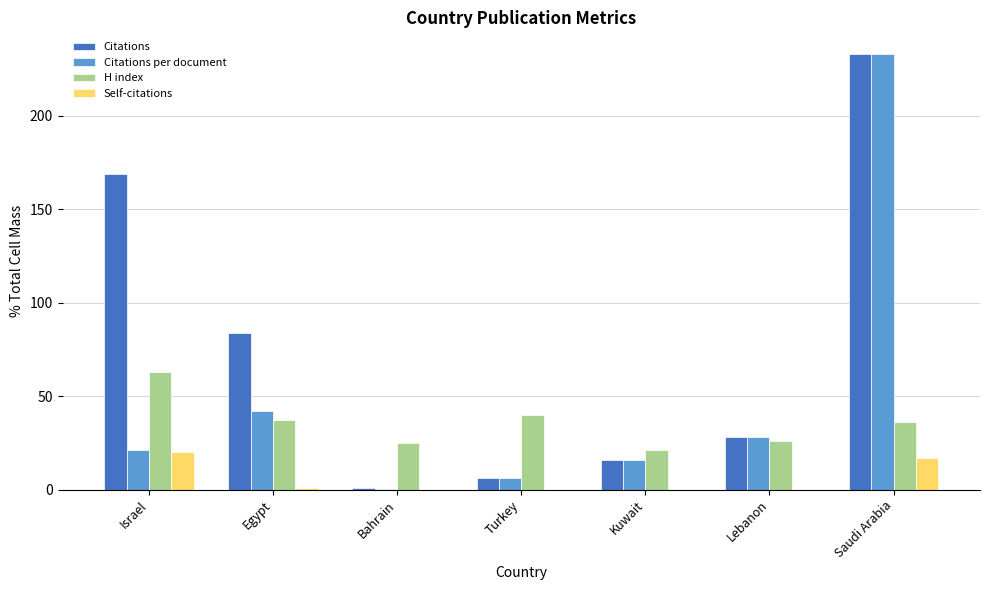

Reading left to right, list all the values displayed in this chart.

Citations: Israel=169.0	Egypt=84.0	Bahrain=1.0	Turkey=6.0	Kuwait=16.0	Lebanon=28.0	Saudi Arabia=233.0
Citations per document: Israel=21.1	Egypt=42.0	Bahrain=0.5	Turkey=6.0	Kuwait=16.0	Lebanon=28.0	Saudi Arabia=233.0
H index: Israel=63.0	Egypt=37.0	Bahrain=25.0	Turkey=40.0	Kuwait=21.0	Lebanon=26.0	Saudi Arabia=36.0
Self-citations: Israel=20.0	Egypt=1.0	Bahrain=0.0	Turkey=0.0	Kuwait=0.0	Lebanon=0.0	Saudi Arabia=17.0